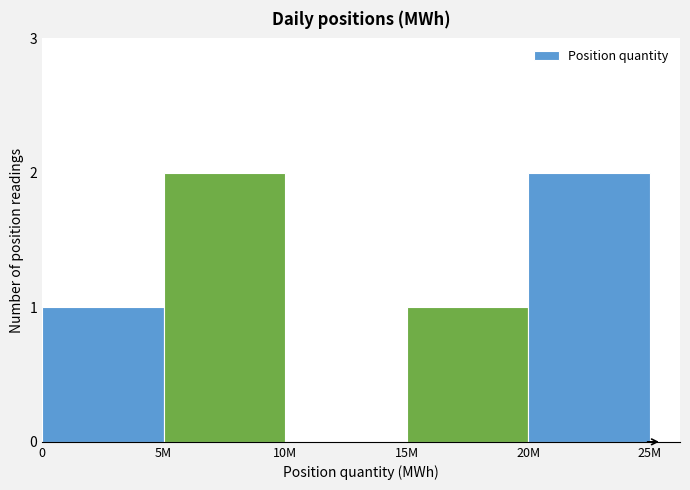

Reading right to left, what are all the values shown in this chart?

20M=2	15M=1	10M=0	5M=2	0=1